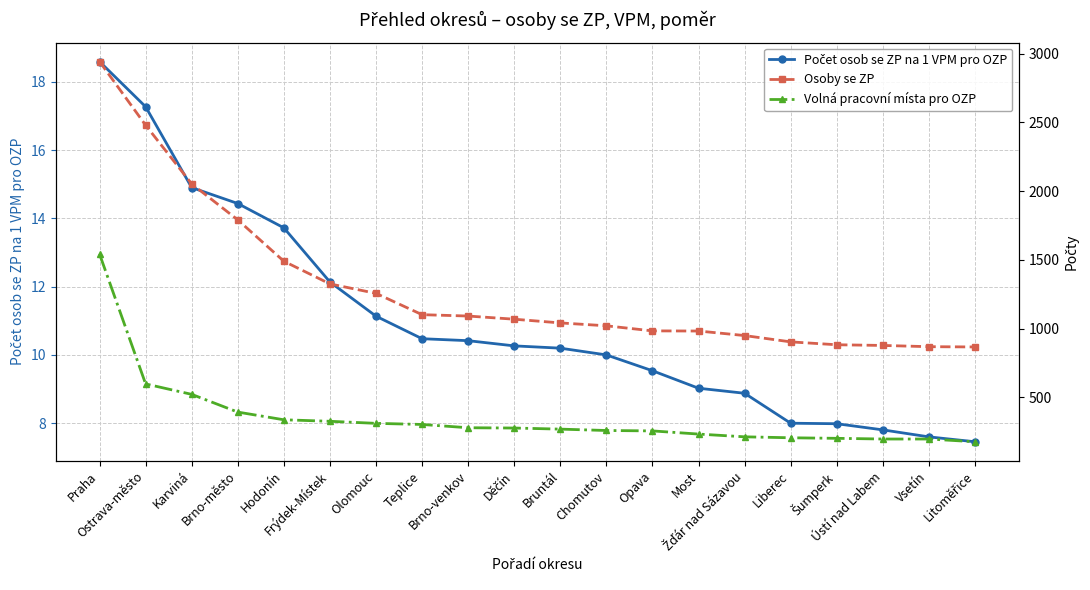

Reading left to right, list all the values displayed in this chart.

Počet osob se ZP na 1 VPM pro OZP: 18.6	17.3	14.9	14.4	13.7	12.1	11.1	10.5	10.4	10.3	10.2	10.0	9.5	9.0	8.9	8.0	8.0	7.8	7.6	7.5
Osoby se ZP: 2943.0	2480.0	2053.0	1791.0	1490.0	1325.0	1256.0	1101.0	1091.0	1068.0	1041.0	1020.0	983.0	982.0	949.0	903.0	882.0	877.0	868.0	866.0
Volná pracovní místa pro OZP: 1542.0	597.0	521.0	392.0	336.0	325.0	310.0	302.0	278.0	276.0	268.0	258.0	255.0	232.0	212.0	205.0	201.0	196.0	196.0	176.0